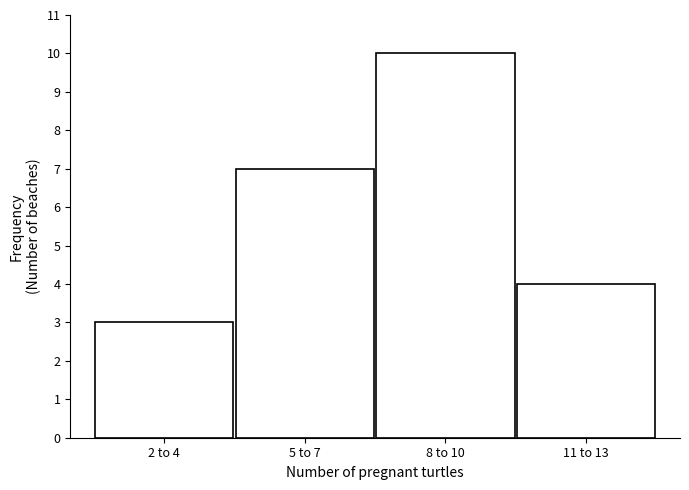

Reading right to left, transcribe all the data shown in this chart.

11 to 13=4	8 to 10=10	5 to 7=7	2 to 4=3